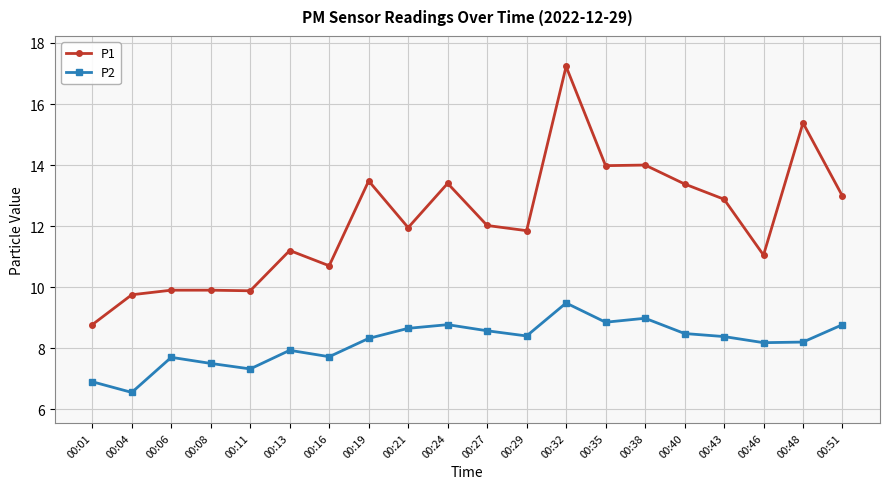

Count the number of data series in this chart.

2